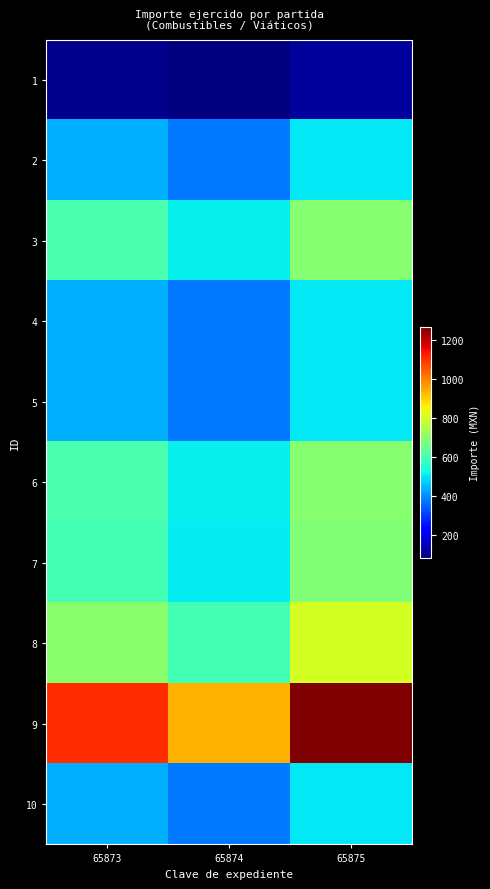

What is the maximum value shown in the chart?

1270.8